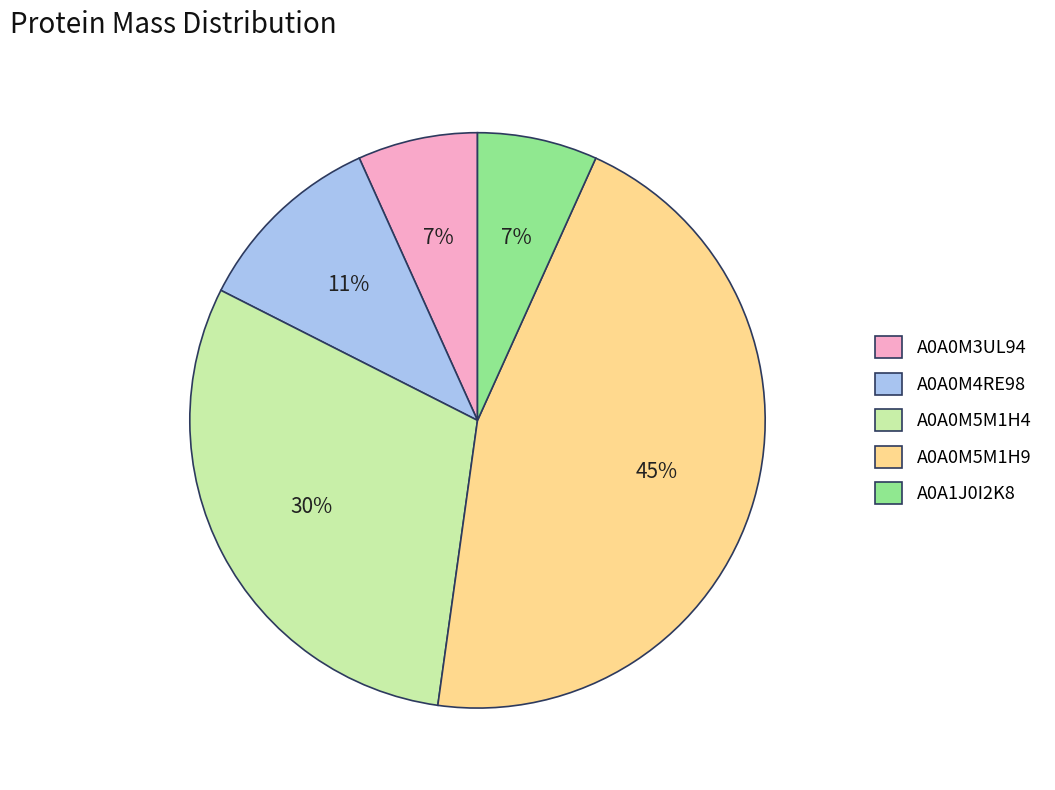

Which slice is the largest?

A0A0M5M1H9